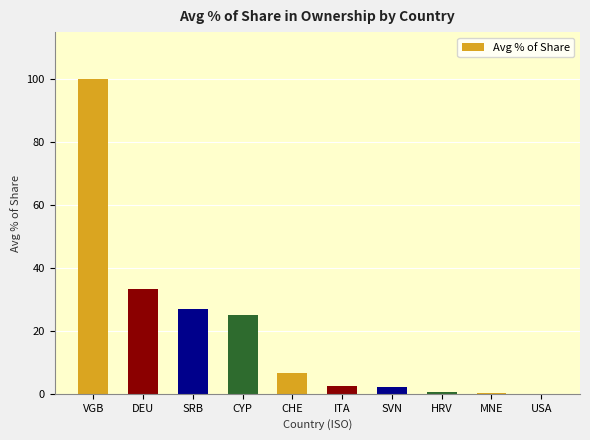

What is the sum of the values at DEU and USA?

33.3